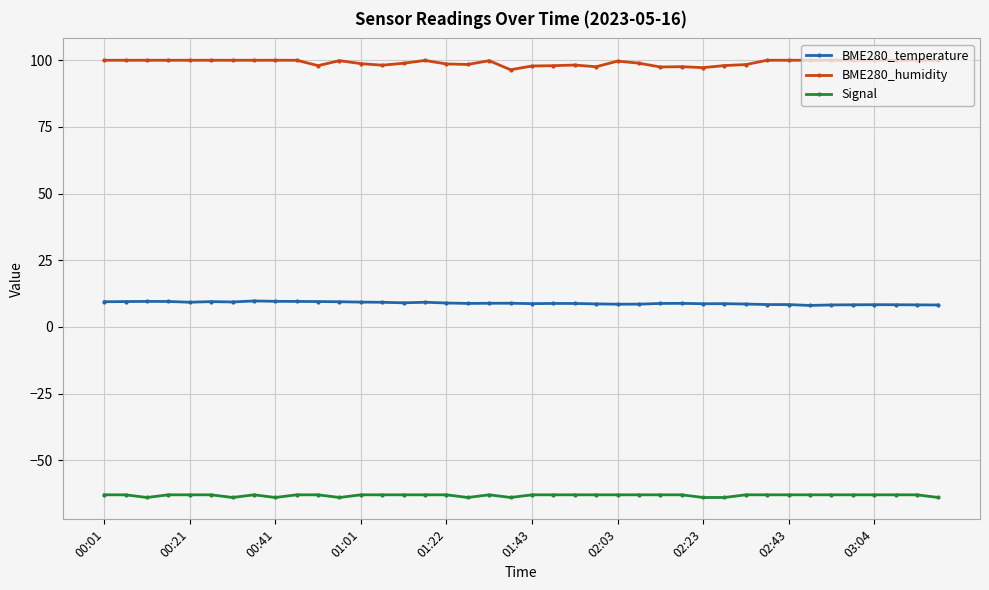

What is the value of the BME280_temperature point at the 23rd from the left?

8.8